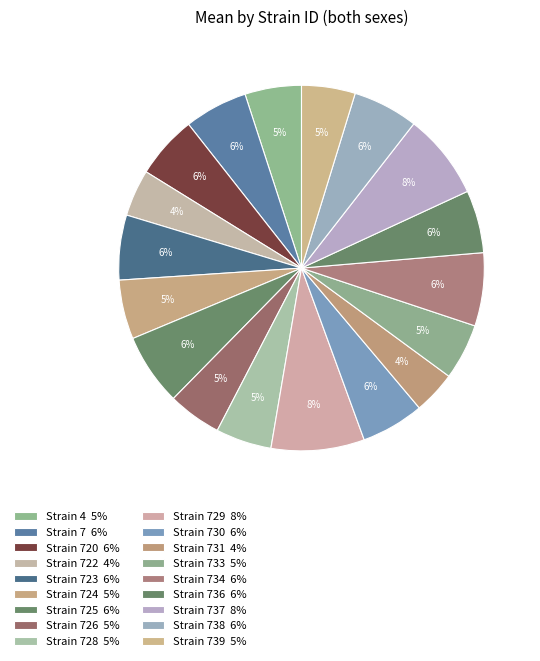

What is the smallest slice in the pie chart?

731